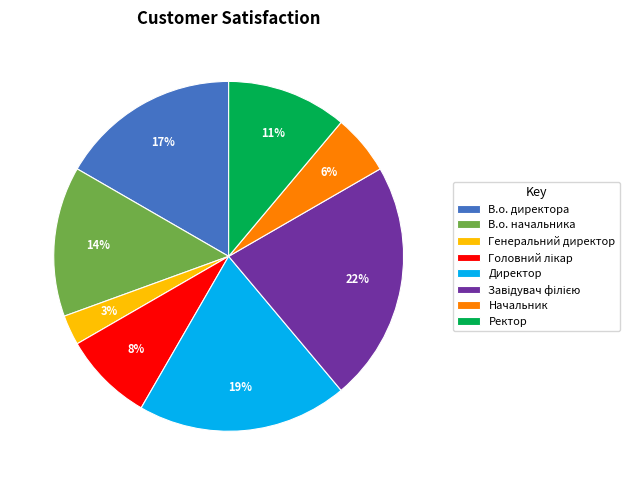

To the nearest percent, what is the average slice percentage?

12%